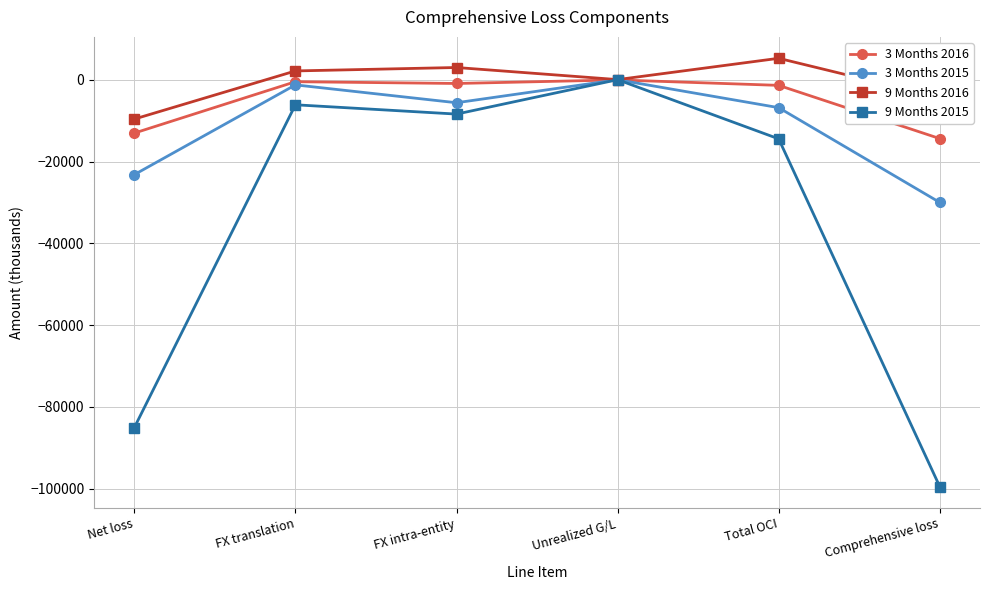

The value of 3 Months 2015 at Total OCI is -6800. True or false?

True